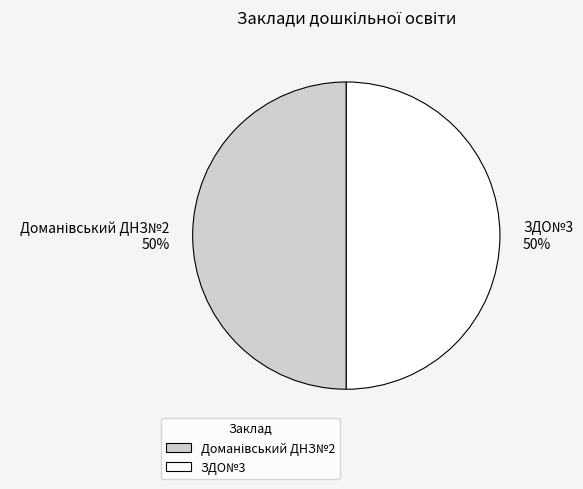

How many slices are in this pie chart?

2